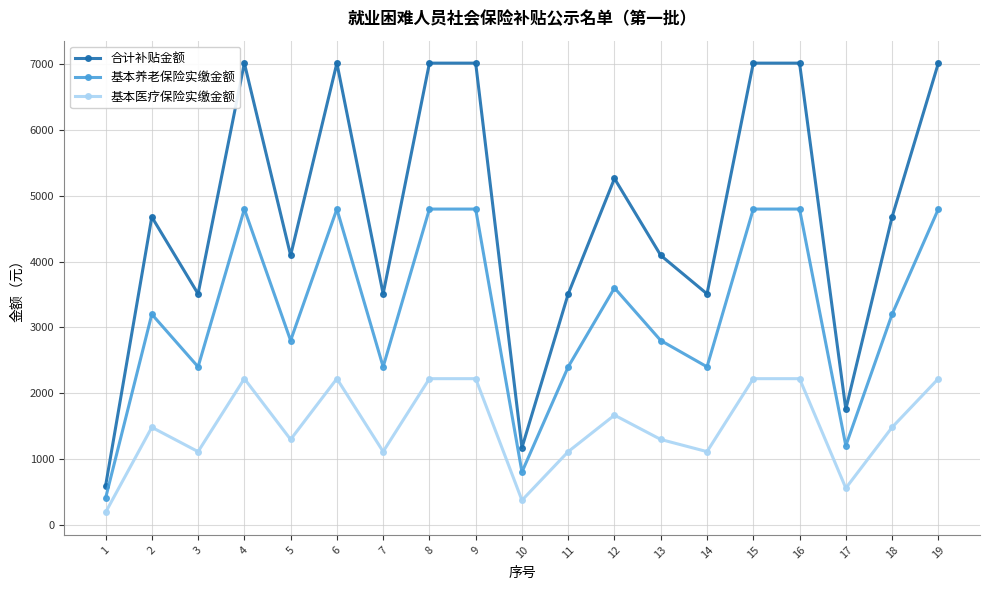

Reading left to right, list all the values displayed in this chart.

合计补贴金额: 585	4680	3510	7020	4095	7020	3510	7020	7020	1170	3510	5265	4095	3510	7020	7020	1755	4680	7020
基本养老保险实缴金额: 400	3200	2400	4800	2800	4800	2400	4800	4800	800	2400	3600	2800	2400	4800	4800	1200	3200	4800
基本医疗保险实缴金额: 185	1480	1110	2220	1295	2220	1110	2220	2220	370	1110	1665	1295	1110	2220	2220	555	1480	2220